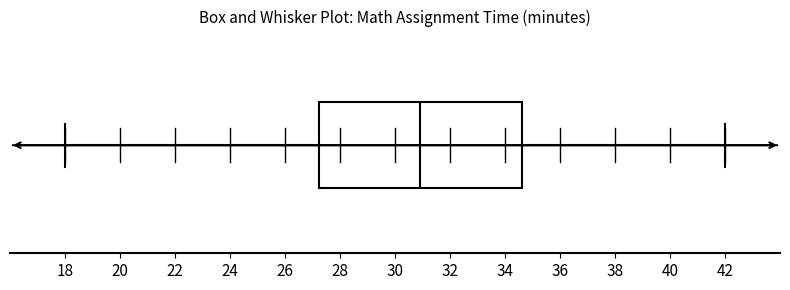

Where is the right edge of the box on the x-axis? The values are not printed on the chart, so give them approximately, as read against the axis.

34.6